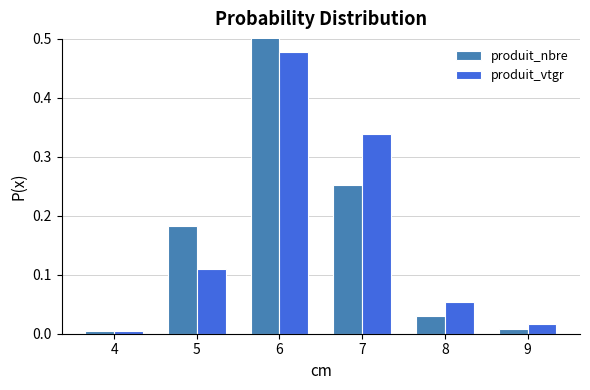

Which label corresponds to the smallest value in the chart?

4